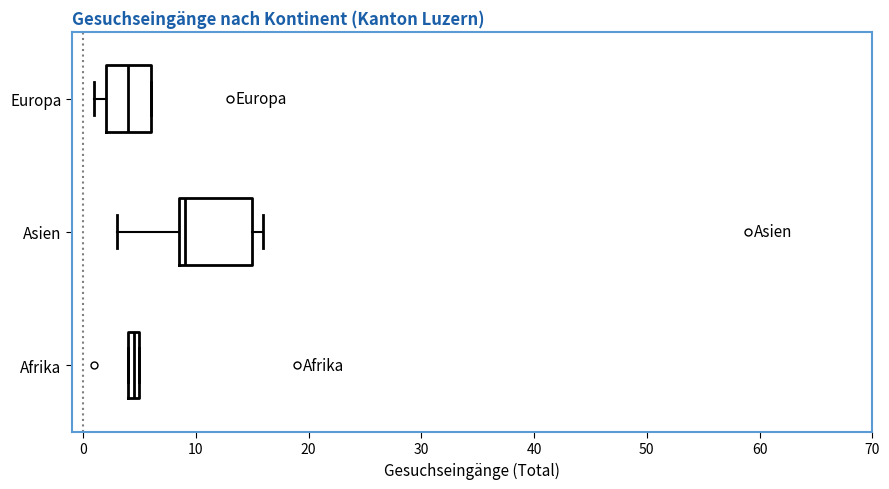

Which box is the widest, from its left edge to its right edge?

Asien